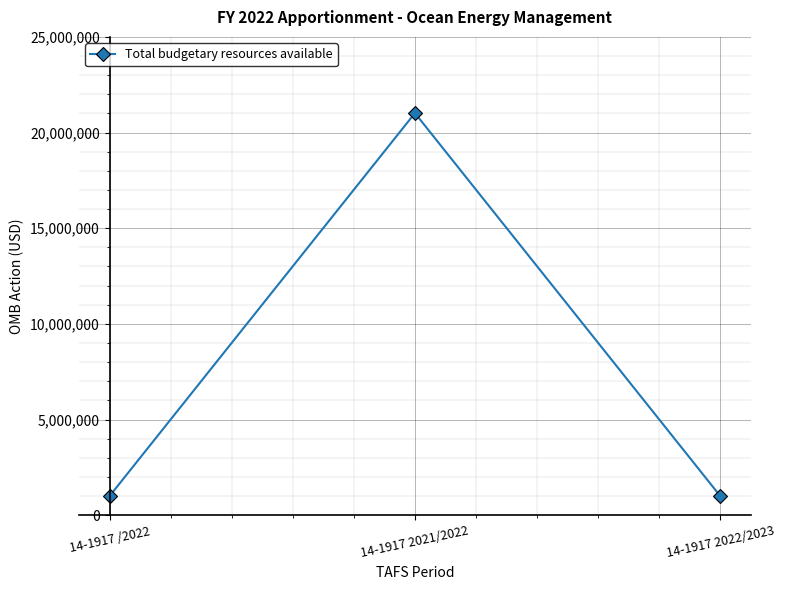

Reading left to right, list all the values displayed in this chart.

1000000	21016877	1000000